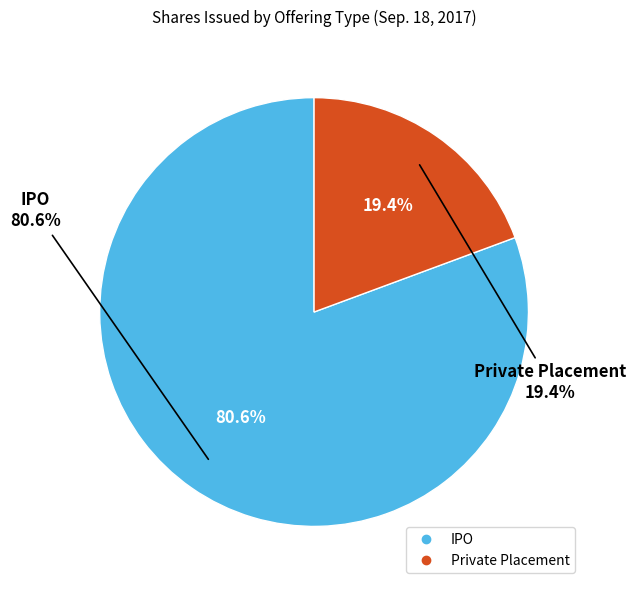

To the nearest percent, what portion does IPO represent?

81%